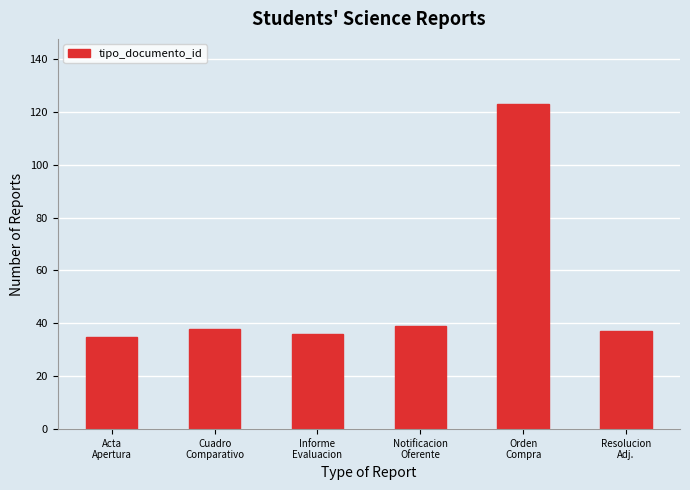

What is the difference between the second highest and second lowest values?

3